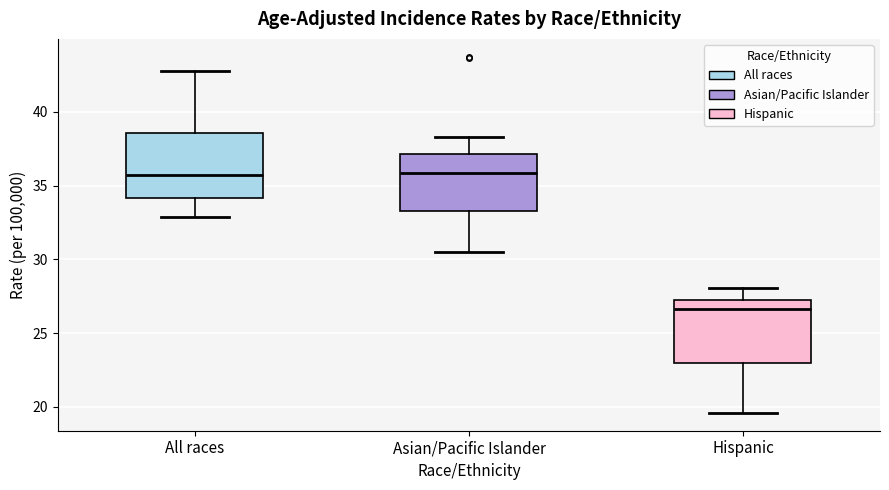

Where does the upper whisker of the box for All races end on the y-axis? The values are not printed on the chart, so give them approximately, as read against the axis.

43.0